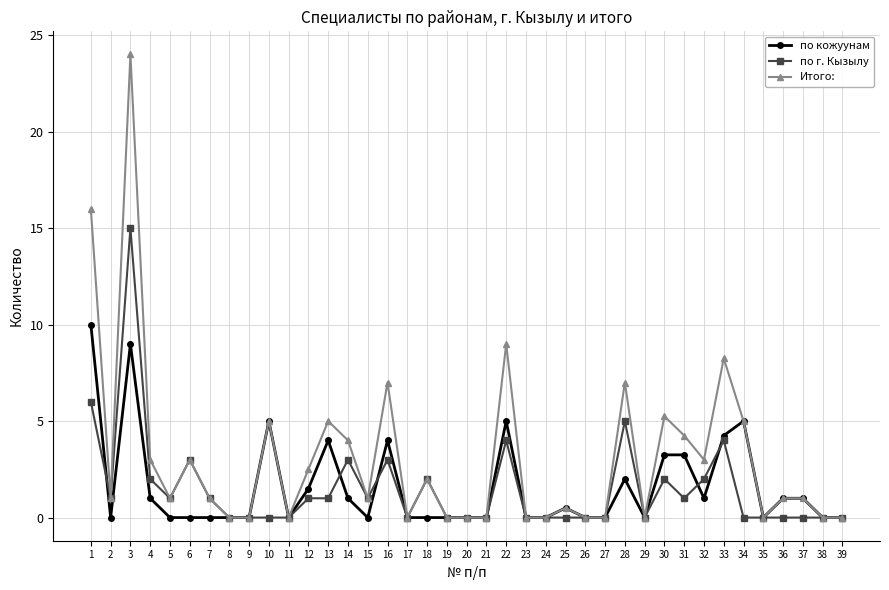

What is the highest value of the Итого: series?

24.0